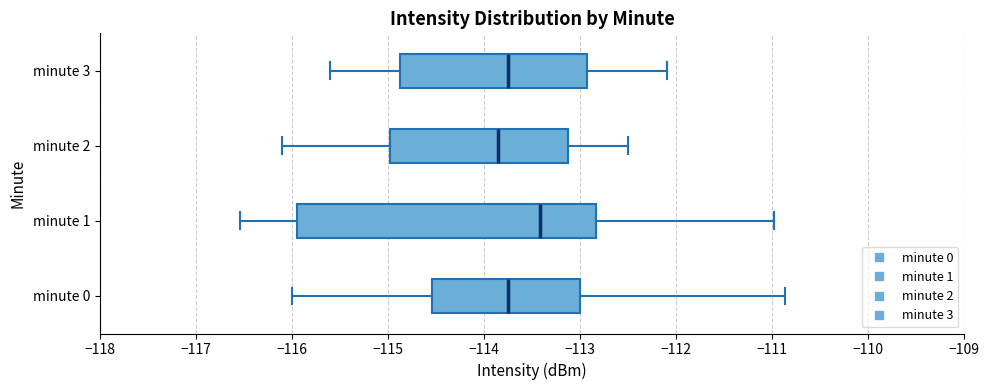

Comparing the boxes themselves (not the whiskers), which one is the widest?

minute 1